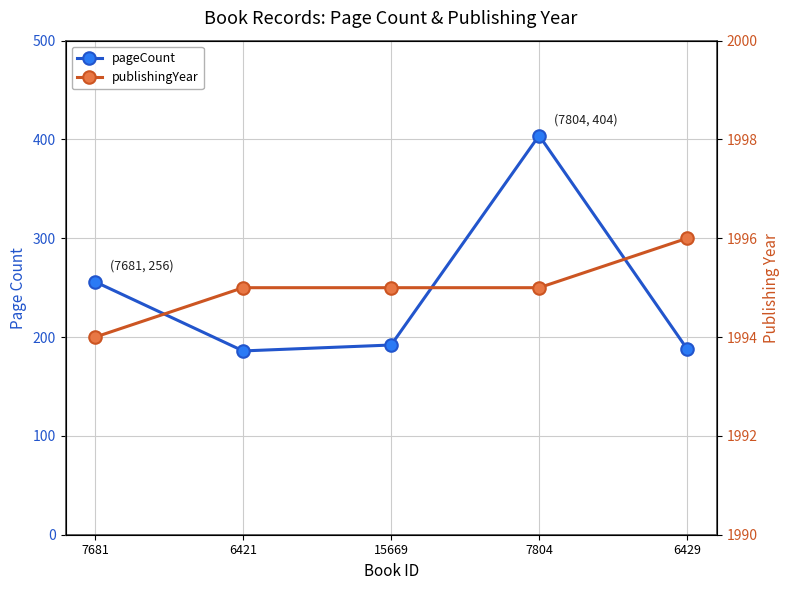

What position from the right is 6421?

4